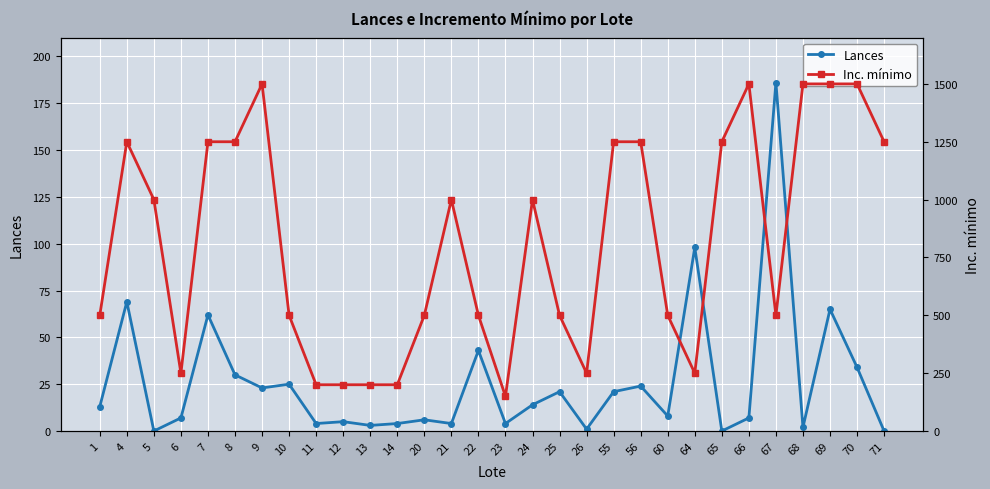

Reading left to right, list all the values displayed in this chart.

Lances: 1=13	4=69	5=0	6=7	7=62	8=30	9=23	10=25	11=4	12=5	13=3	14=4	20=6	21=4	22=43	23=4	24=14	25=21	26=1	55=21	56=24	60=8	64=98	65=0	66=7	67=186	68=2	69=65	70=34	71=0
Inc. mínimo: 1=500	4=1250	5=1000	6=250	7=1250	8=1250	9=1500	10=500	11=200	12=200	13=200	14=200	20=500	21=1000	22=500	23=150	24=1000	25=500	26=250	55=1250	56=1250	60=500	64=250	65=1250	66=1500	67=500	68=1500	69=1500	70=1500	71=1250